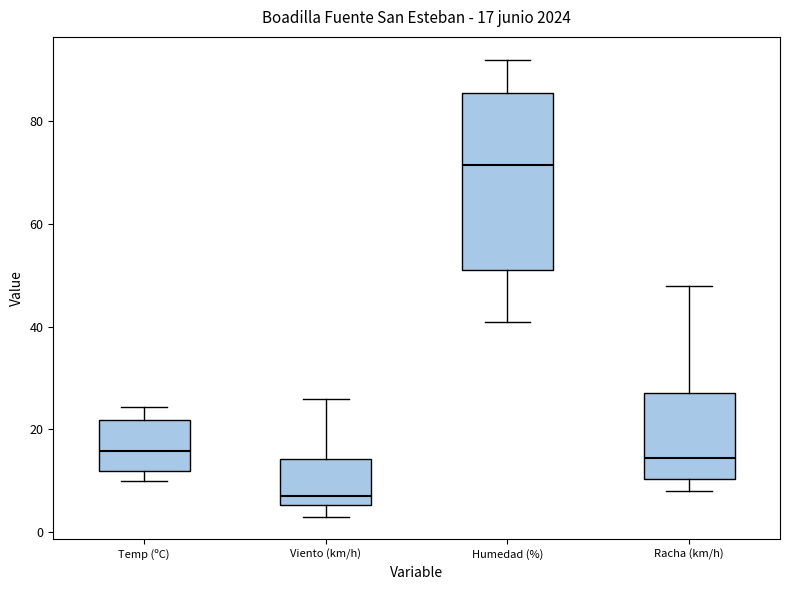

Which box has the highest median line?

Humedad (%)